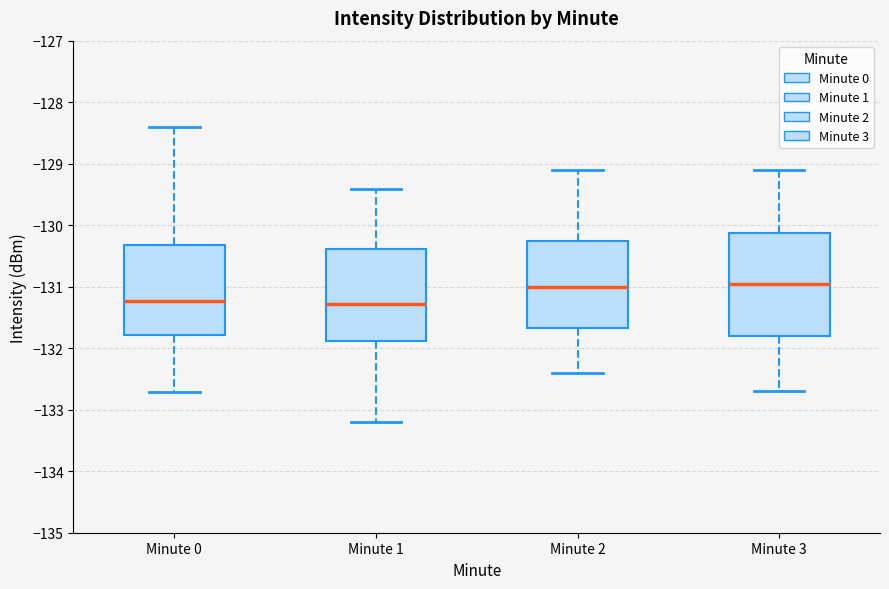

Reading left to right, read every box against the y-axis: the position of its median line, the range the box covers, and the ends of its whiskers. The values are not printed on the chart, so give them approximately, as read against the axis.

Minute 0: median -131.2, box -131.8 to -130.3, whiskers -132.7 to -128.4
Minute 1: median -131.3, box -131.9 to -130.4, whiskers -133.2 to -129.4
Minute 2: median -131.0, box -131.7 to -130.2, whiskers -132.4 to -129.1
Minute 3: median -130.9, box -131.8 to -130.1, whiskers -132.7 to -129.1